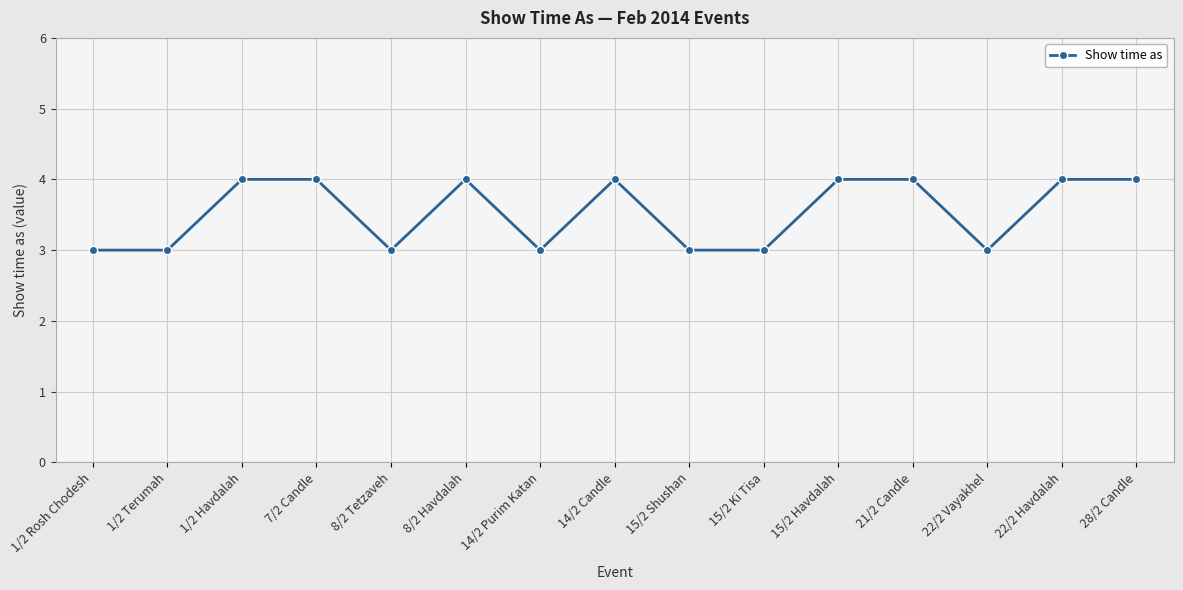

What is the ratio of the value at 14/2 Candle to the value at 8/2 Havdalah?

1.0